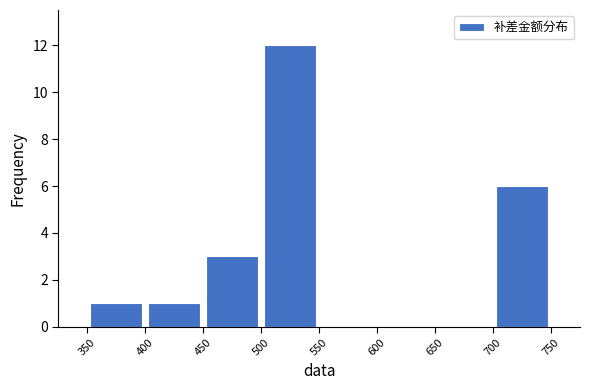

Reading left to right, transcribe this chart: for each bar, give the range it covers on the x-axis and its height. The values are not printed on the chart, so give them approximately, as read against the axis.

350 to 400: 1
400 to 450: 1
450 to 500: 3
500 to 550: 12
550 to 600: 0
600 to 650: 0
650 to 700: 0
700 to 750: 6